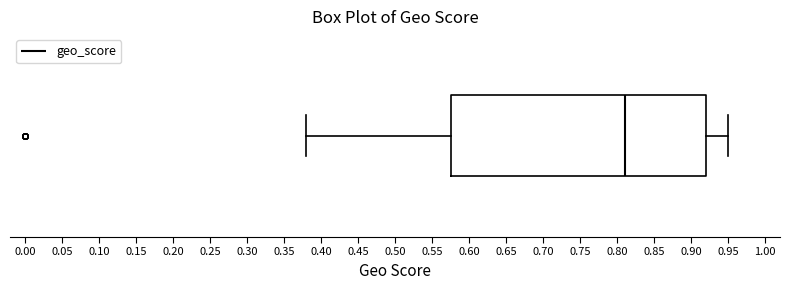

Transcribe this box plot: give where the median line is, the range the box spans, and where the two whiskers end, as read against the x-axis. The values are not printed on the chart, so give them approximately, as read against the axis.

median 0.810, box 0.575 to 0.920, whiskers 0.380 to 0.950